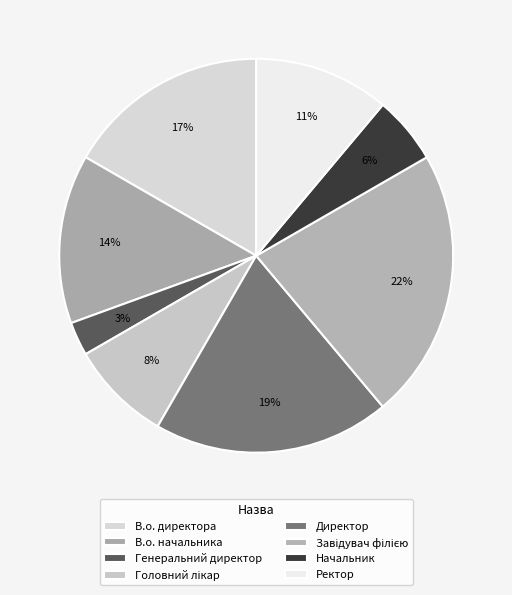

To the nearest percent, what is the combined percentage of Завідувач філією and Головний лікар?

31%